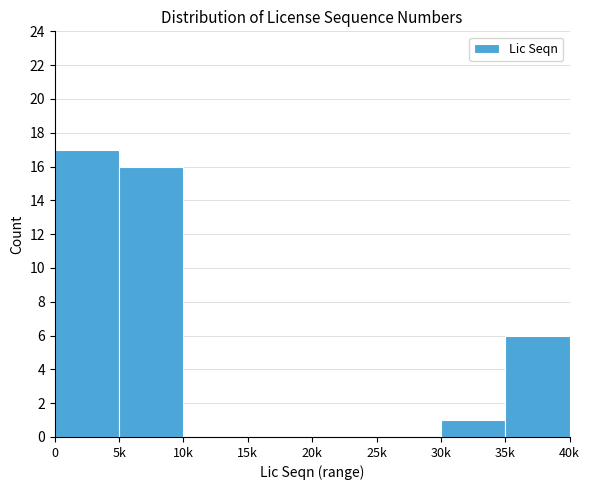

Reading left to right, what are all the values shown in this chart?

0=17	5k=16	10k=0	15k=0	20k=0	25k=0	30k=1	35k=6